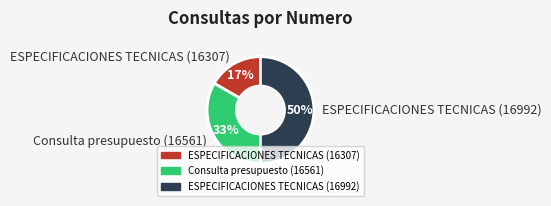

Combined, do ESPECIFICACIONES TECNICAS (16992) and Consulta presupuesto (16561) account for over 50%?

Yes